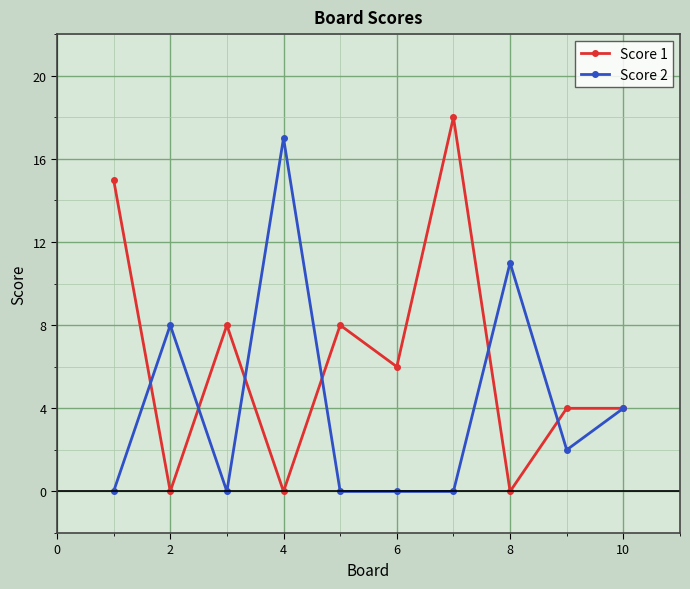

How many interior local valleys does the Score 1 series have?

4